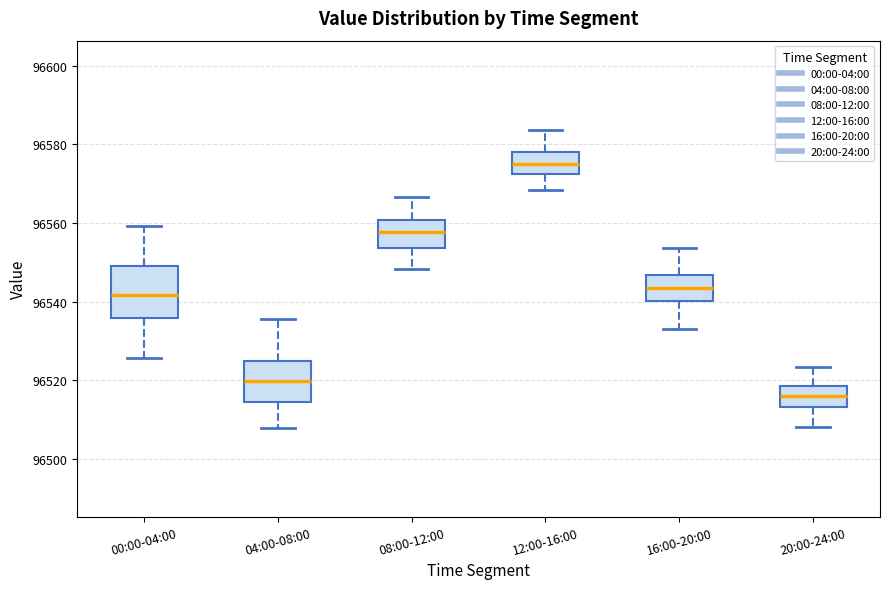

Where is the lower edge of the box for 16:00-20:00 on the y-axis? The values are not printed on the chart, so give them approximately, as read against the axis.

96540